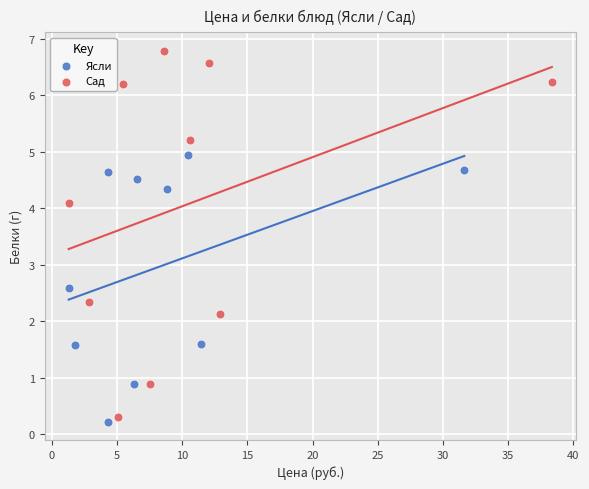

Which series contains the lowest Y value?

Ясли